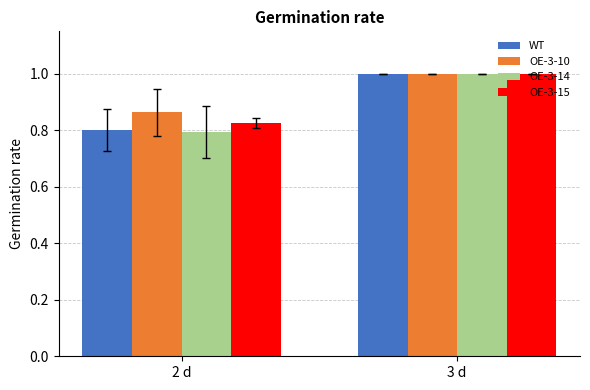

How many groups of bars are there?

2